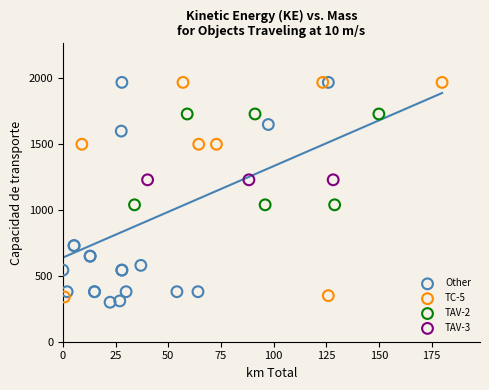

What are all the series names shown in the legend?

Other, TC-5, TAV-2, TAV-3